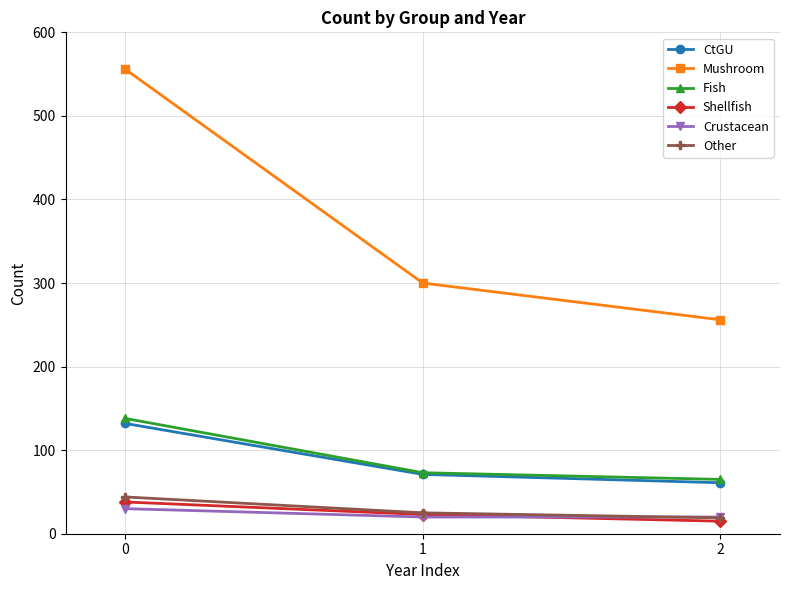

Count the number of data series in this chart.

6